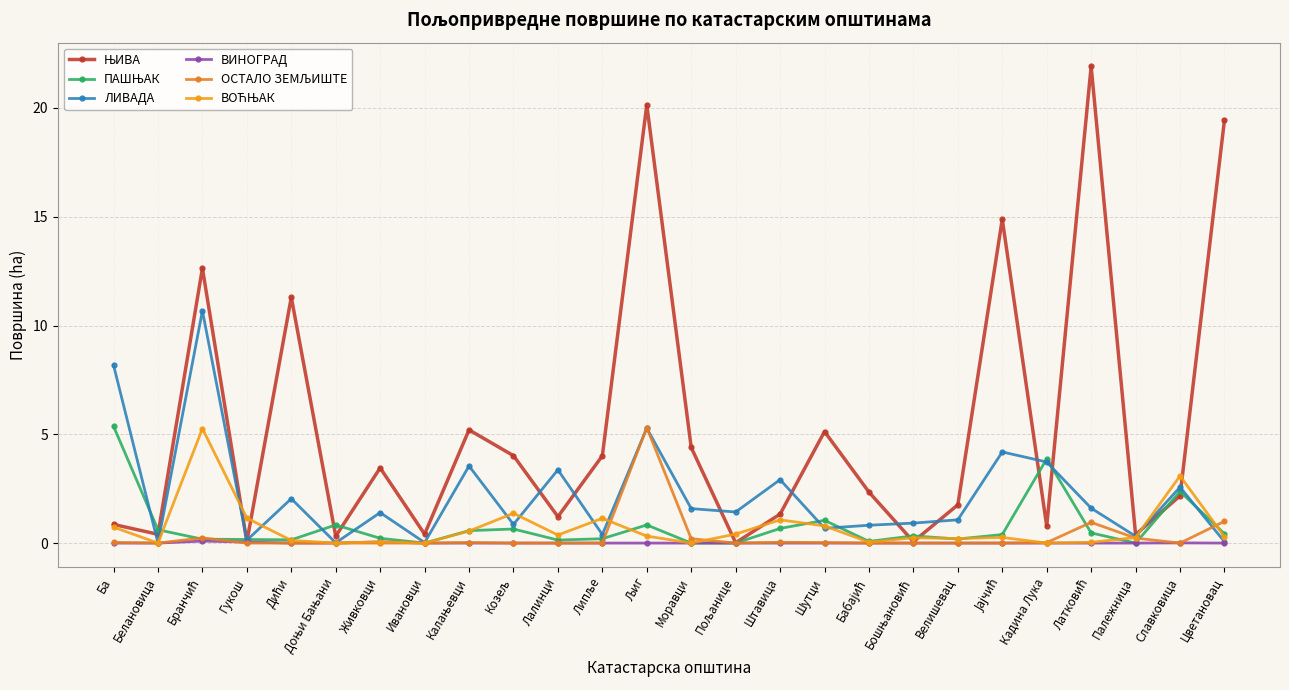

What is the sum of the ВОЋЊАК values at Велишевац and Шутци?

1.0